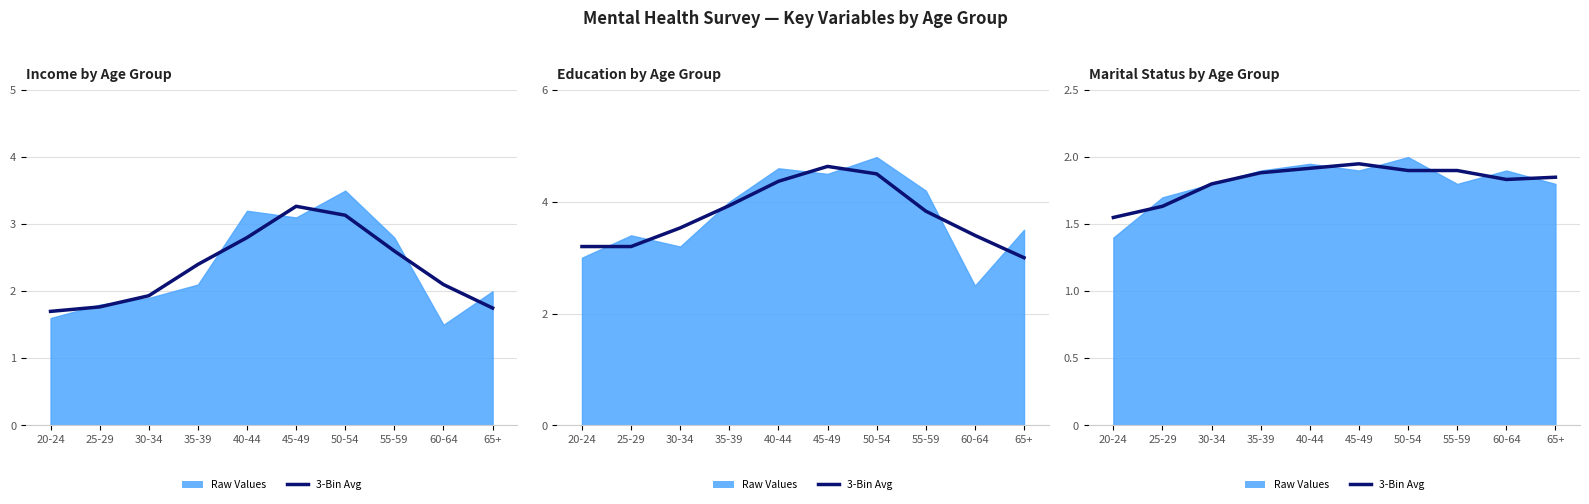

What is the smallest value displayed?

1.5